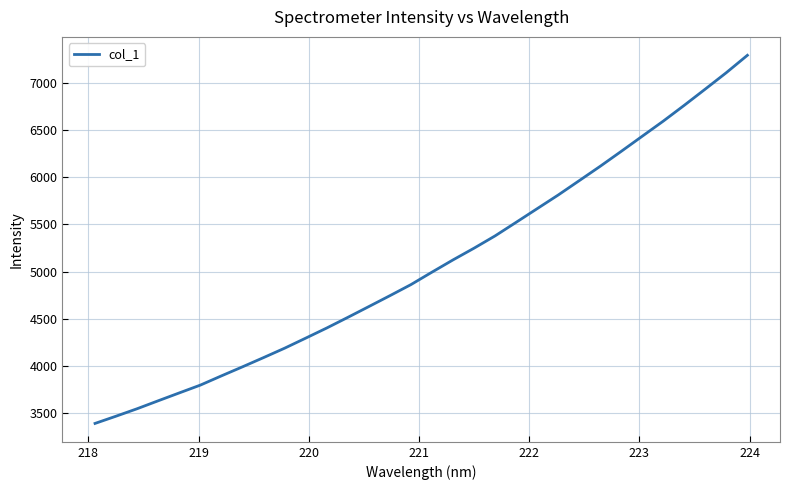

What is the smallest value displayed?

3392.0